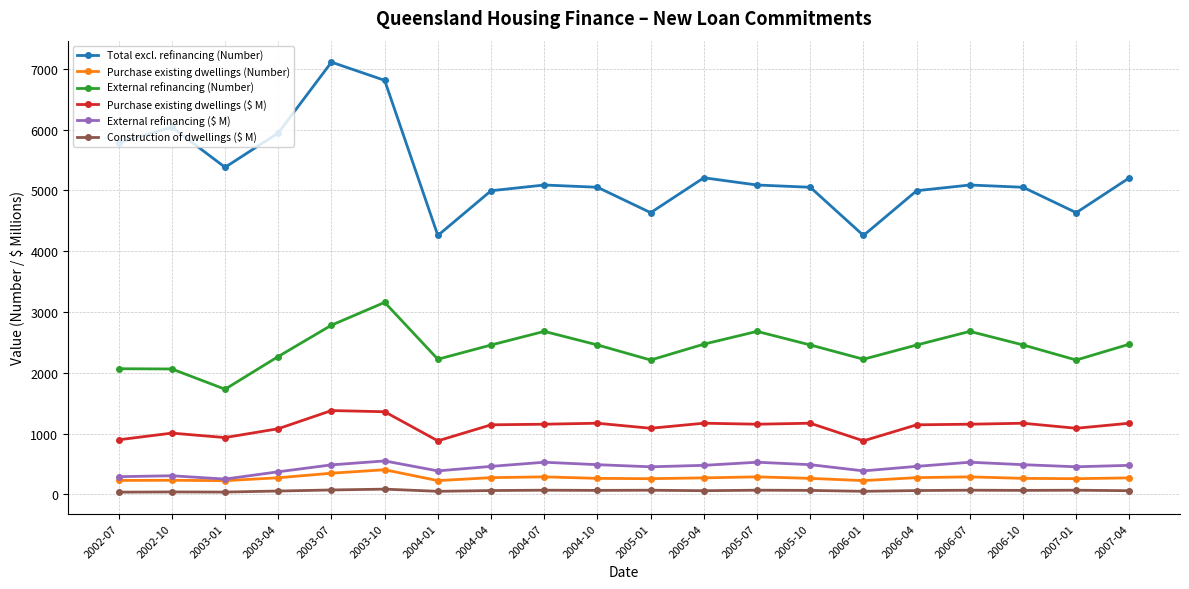

How many data points in Purchase existing dwellings ($ M) are above 1155?

10